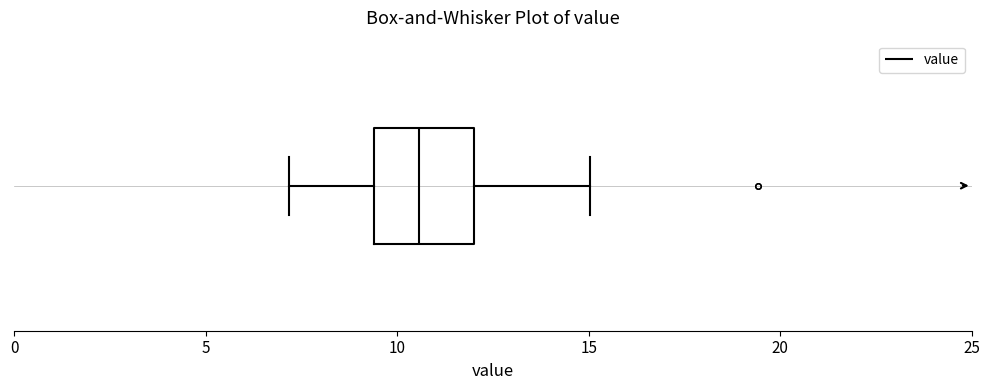

Transcribe this box plot: give where the median line is, the range the box spans, and where the two whiskers end, as read against the x-axis. The values are not printed on the chart, so give them approximately, as read against the axis.

median 10.5, box 9.5 to 12.0, whiskers 7.0 to 15.0